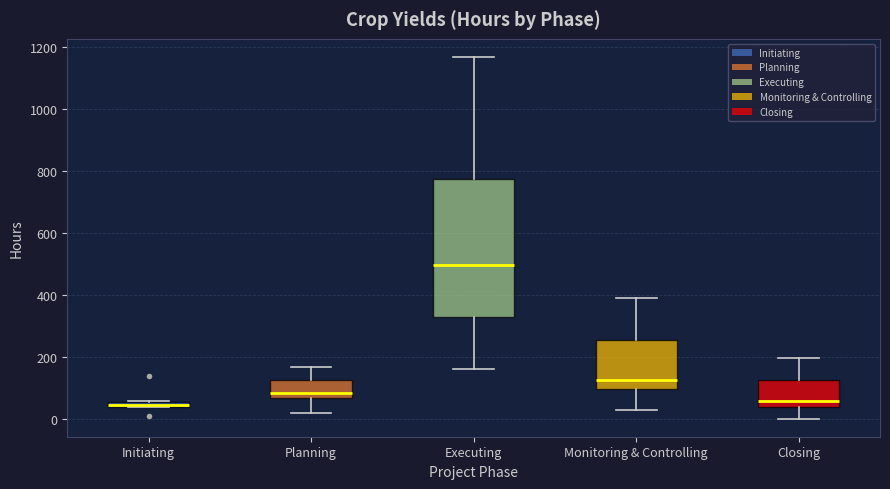

Where does the median line of the box for Closing sit on the y-axis? The values are not printed on the chart, so give them approximately, as read against the axis.

60